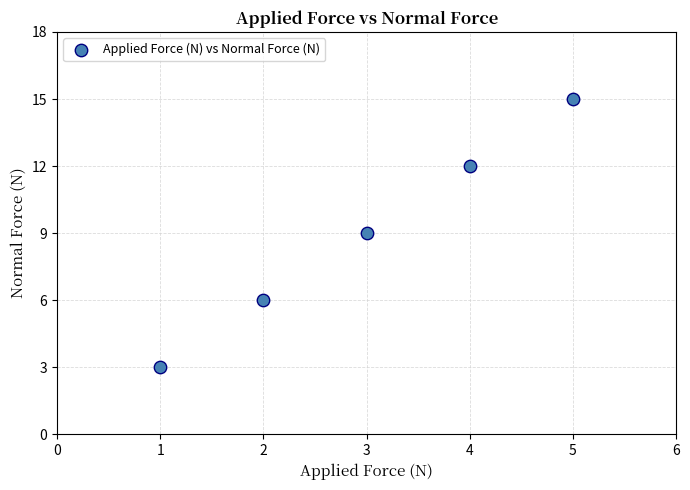

What is the average Y value?

9